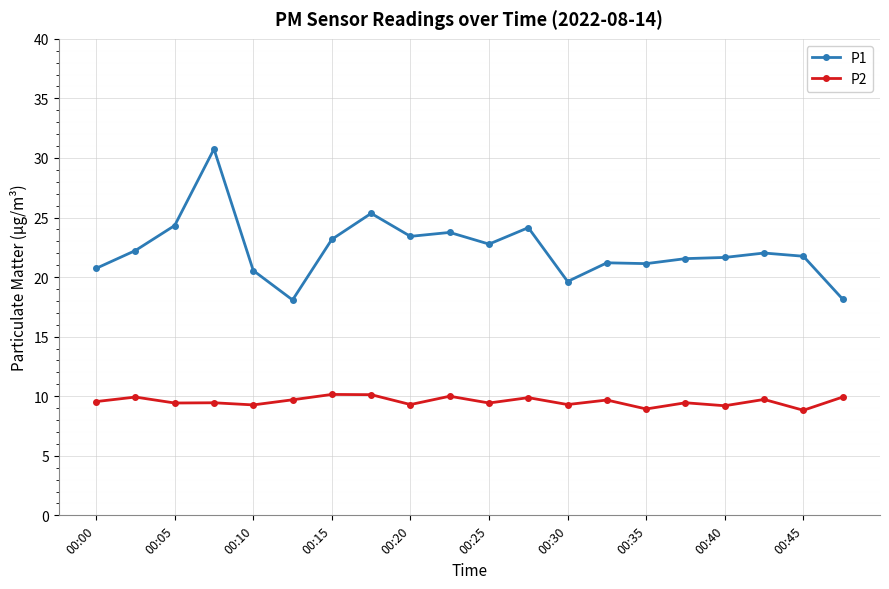

True or false: P1 has more than 0 points higher than both neighbors.

True